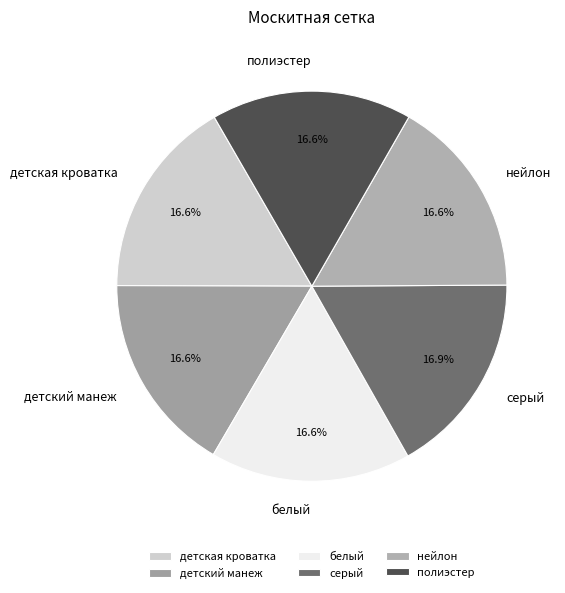

To the nearest percent, what portion does серый represent?

17%